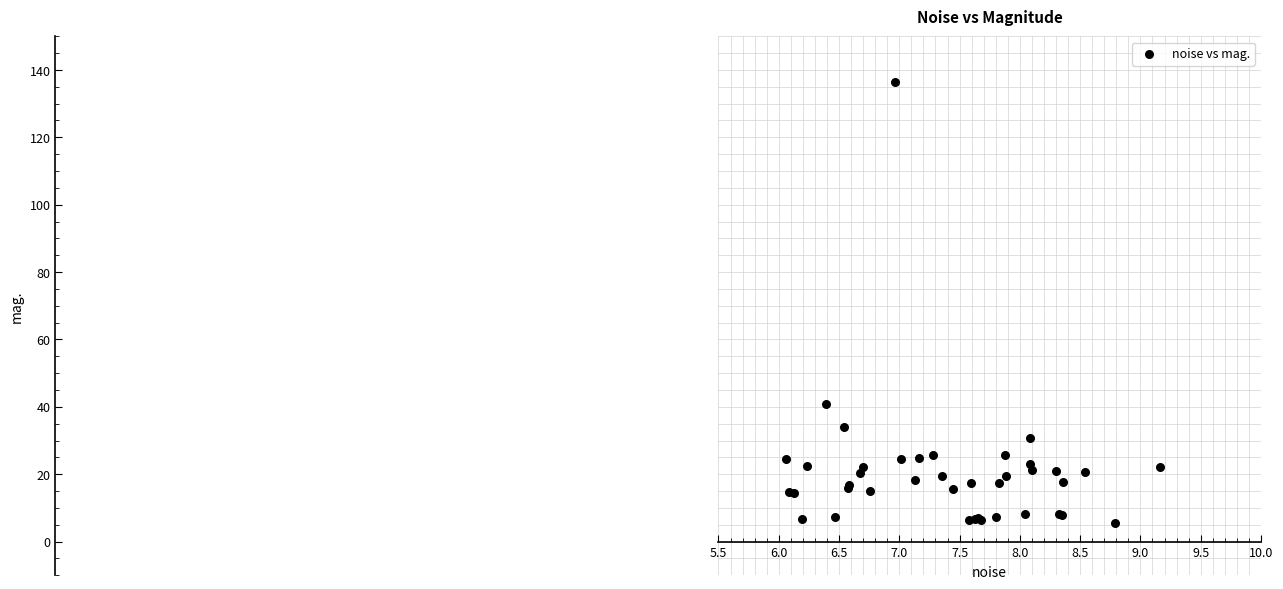

What Y value in the scatter plot is closest to 70?

40.9